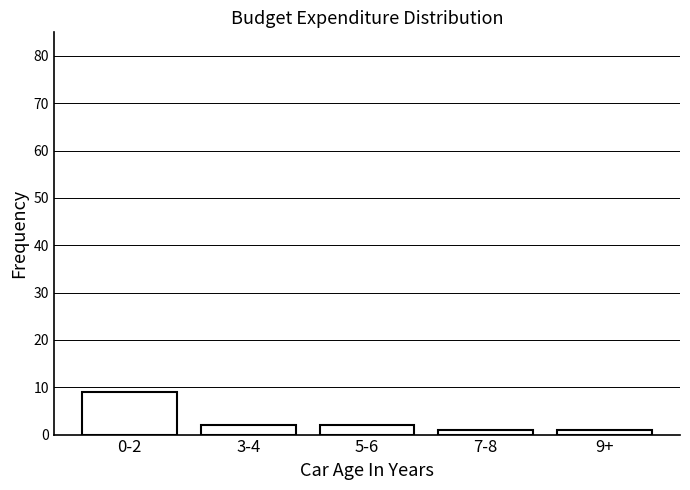

Reading left to right, what are all the values shown in this chart?

9	2	2	1	1